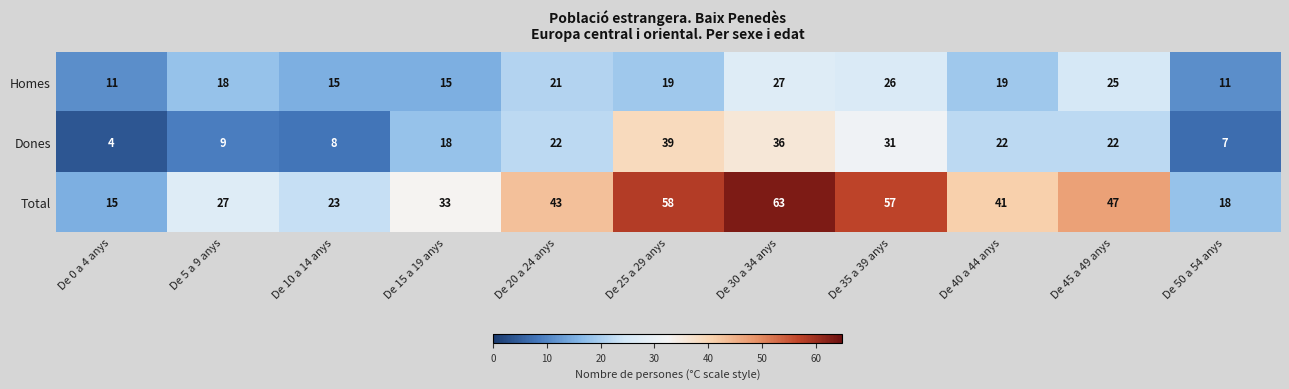

At which category does the chart reach its minimum across all series?

De 0 a 4 anys